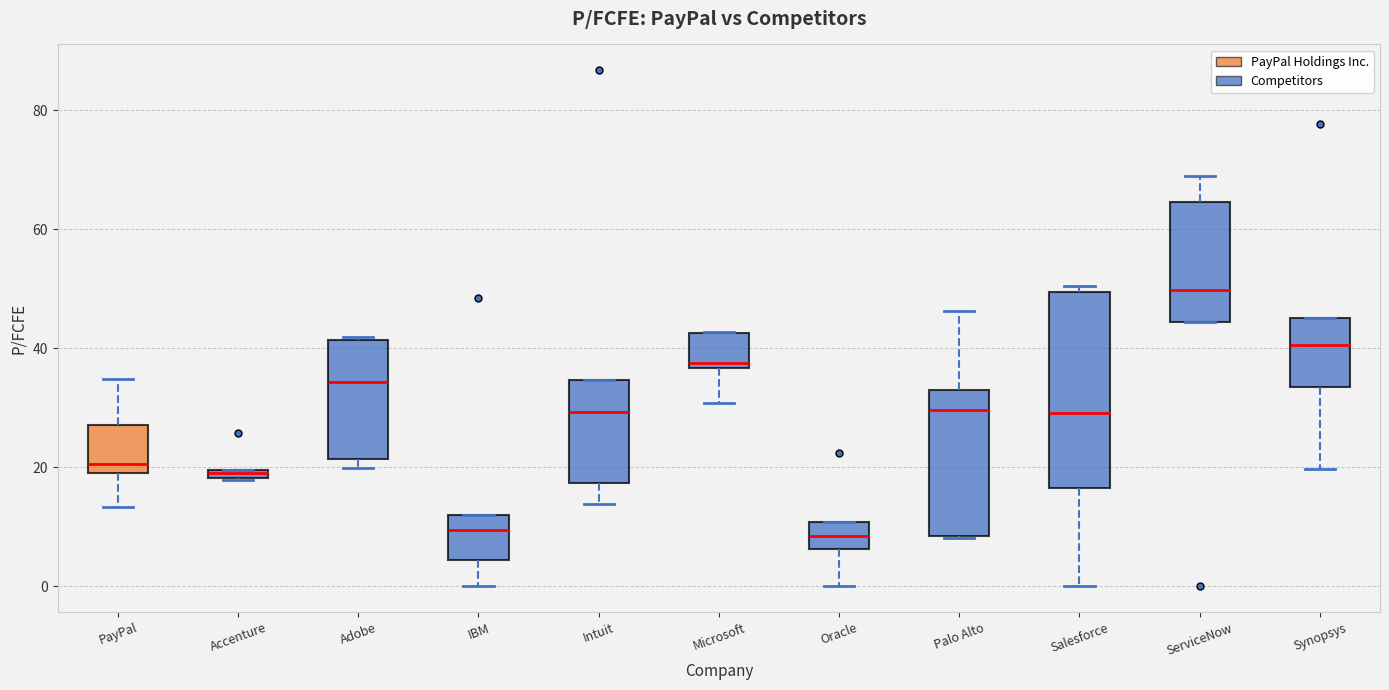

Which box is the tallest, from its lower edge to its upper edge?

Salesforce